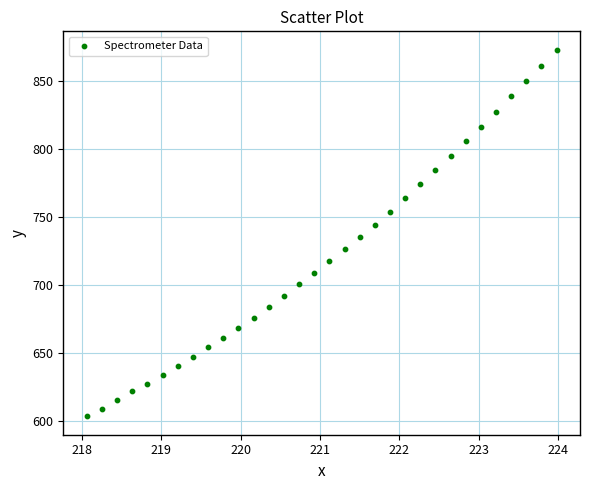

What is the range of Y values (max minus min)?

269.5